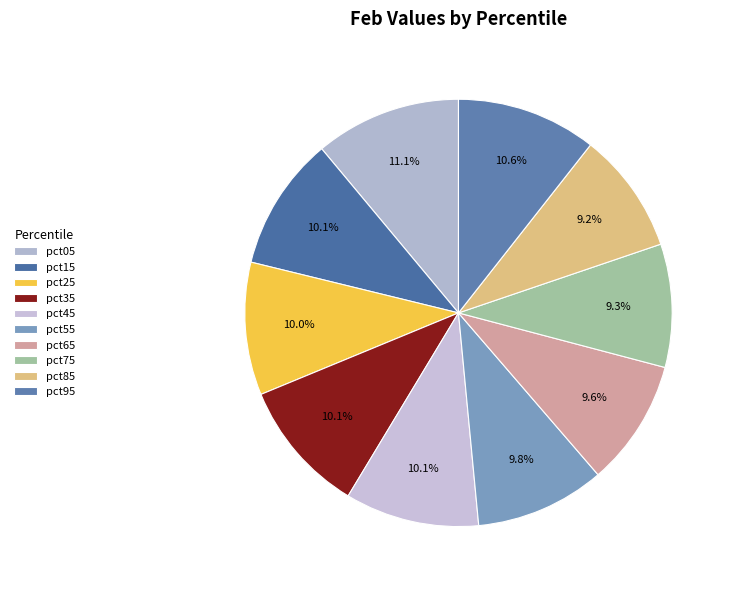

Approximately how many times larger is the value at pct75 compared to pct95?

0.9